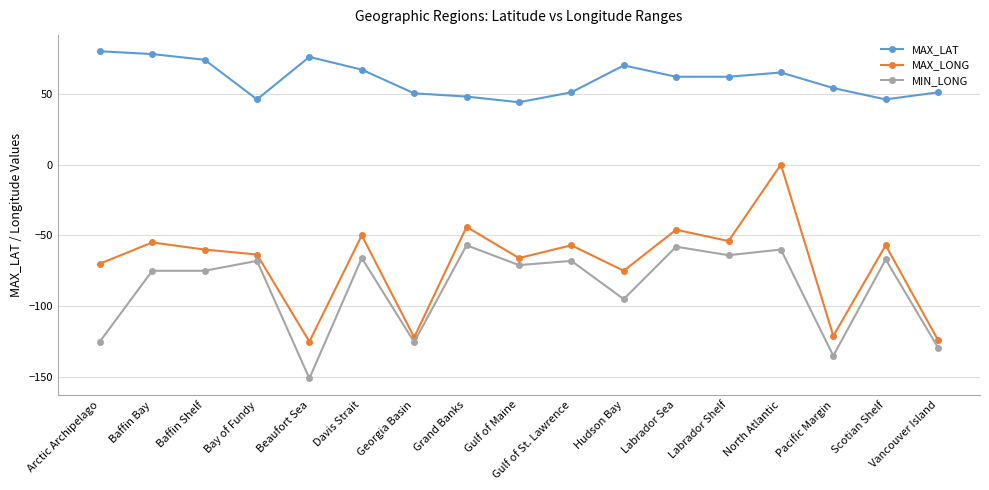

At how many categories does at least one series exceed 38?

17